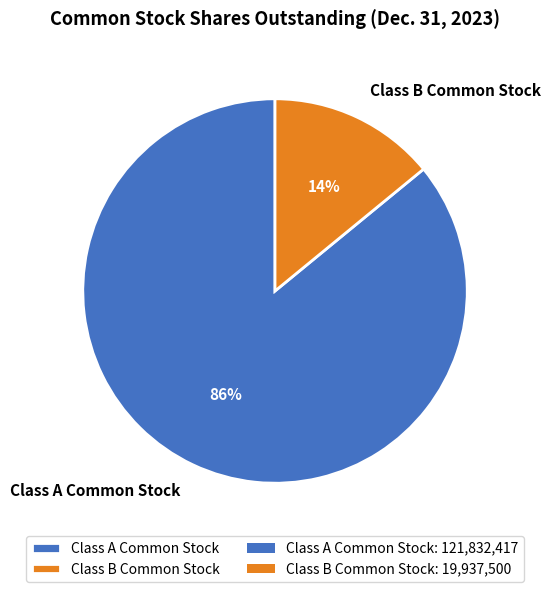

Rank the categories by value from highest to lowest.

Class A Common Stock, Class B Common Stock